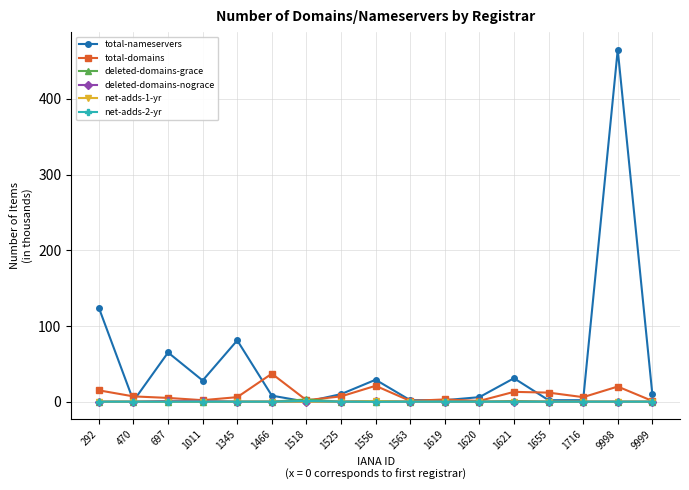

At which category is the sum across all series the highest?

9998